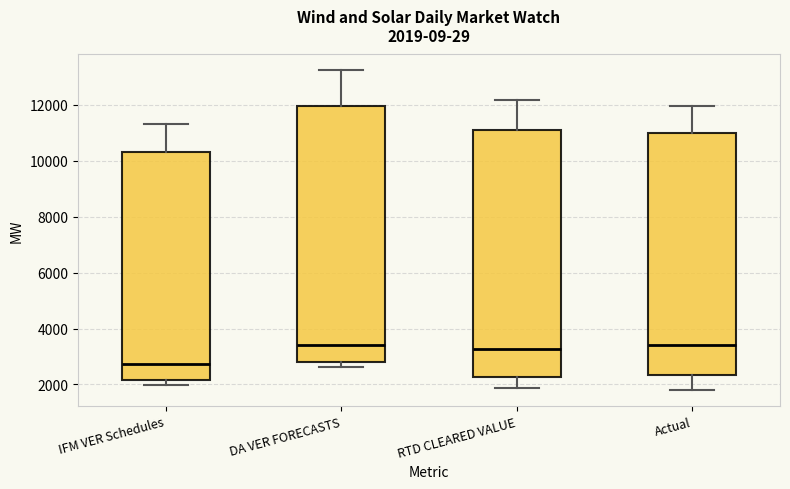

Which box is the tallest, from its lower edge to its upper edge?

DA VER FORECASTS